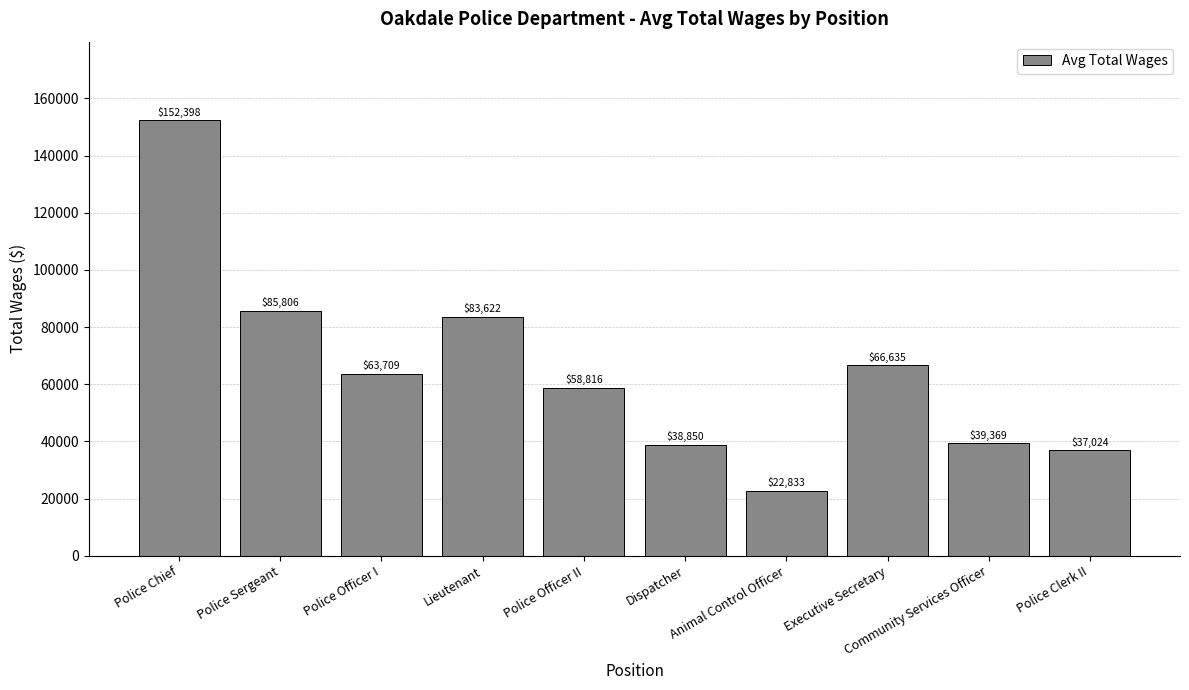

List the labels in order of value, smallest first.

Animal Control Officer, Police Clerk II, Dispatcher, Community Services Officer, Police Officer II, Police Officer I, Executive Secretary, Lieutenant, Police Sergeant, Police Chief